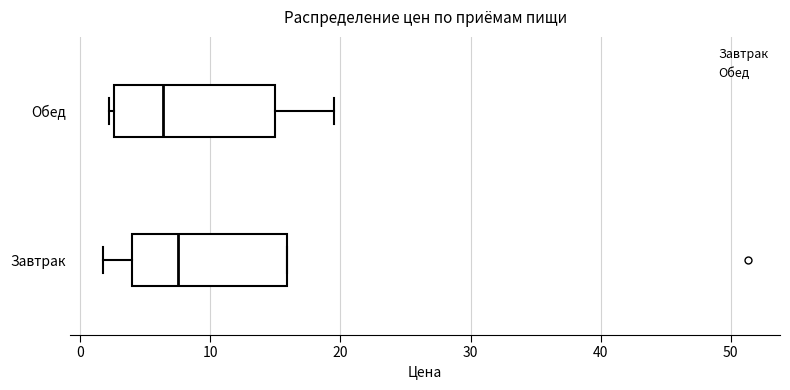

Where is the left edge of the box for Обед on the x-axis? The values are not printed on the chart, so give them approximately, as read against the axis.

3